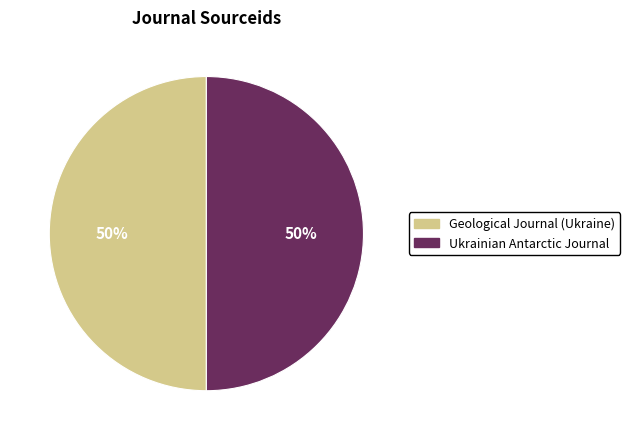

Is it true that Ukrainian Antarctic Journal is 43% of the pie?

False